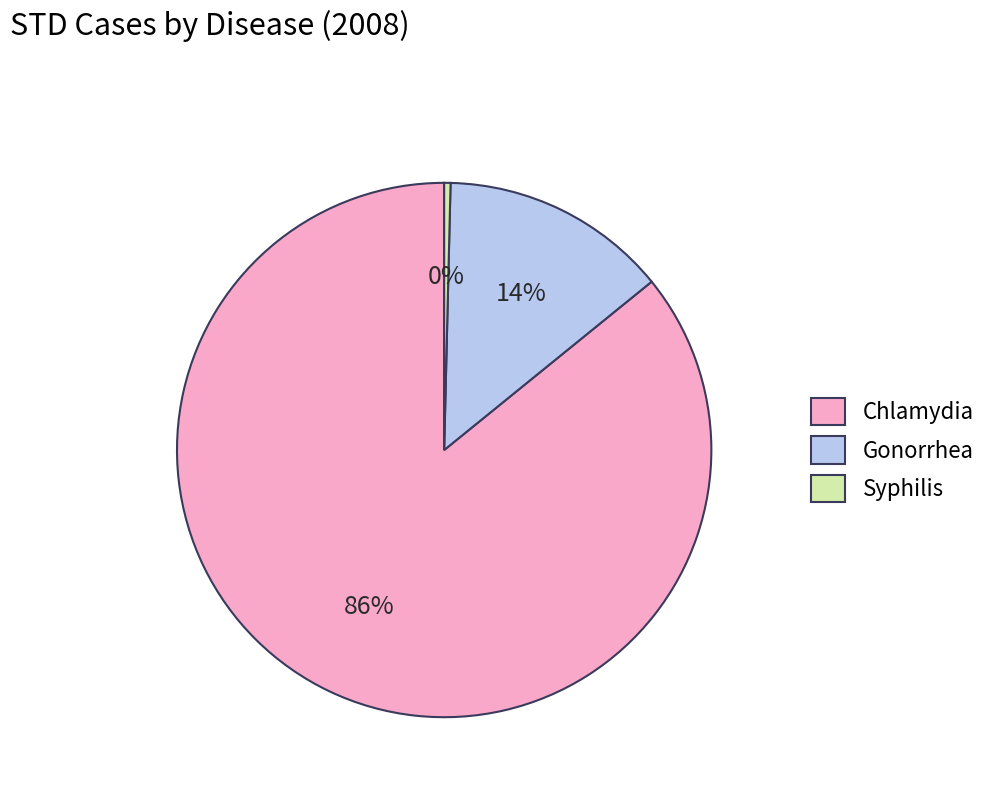

Between Syphilis and Chlamydia, which is larger?

Chlamydia